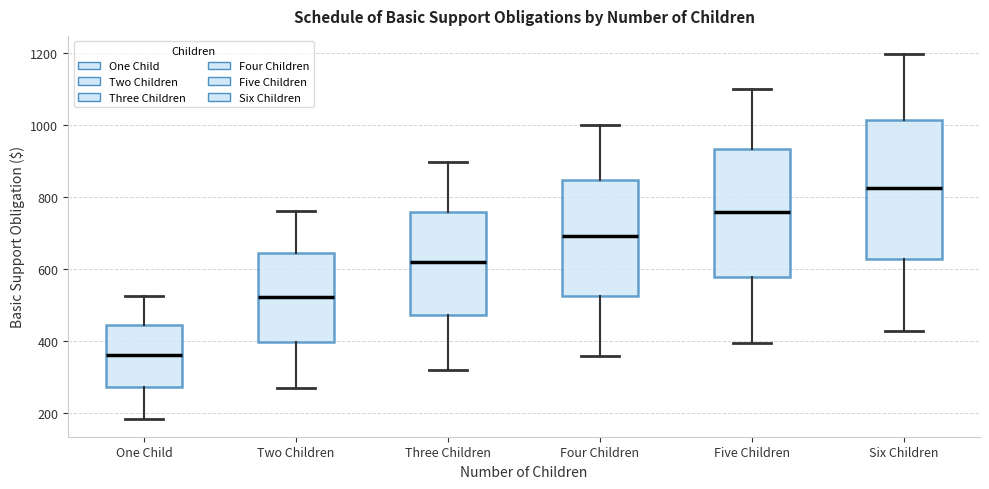

Comparing the boxes themselves (not the whiskers), which one is the tallest?

Six Children